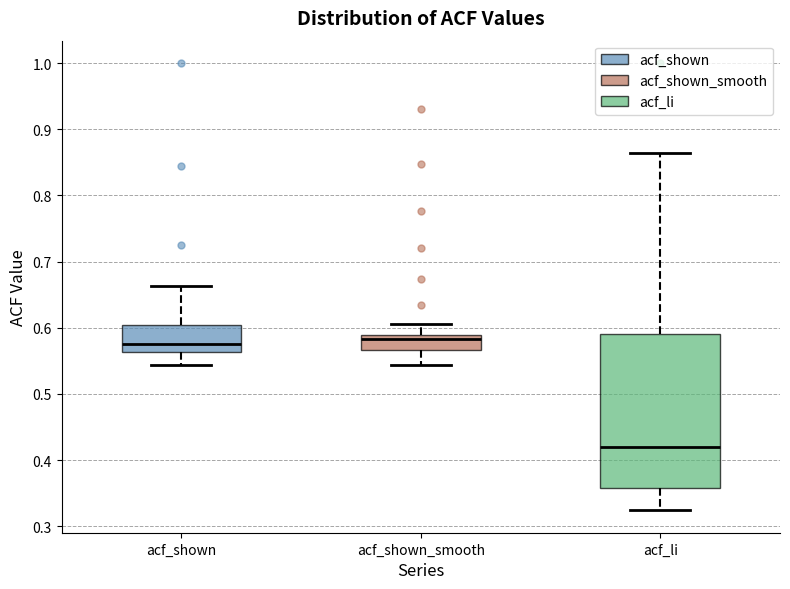

Where is the upper edge of the box for acf_li on the y-axis? The values are not printed on the chart, so give them approximately, as read against the axis.

0.59